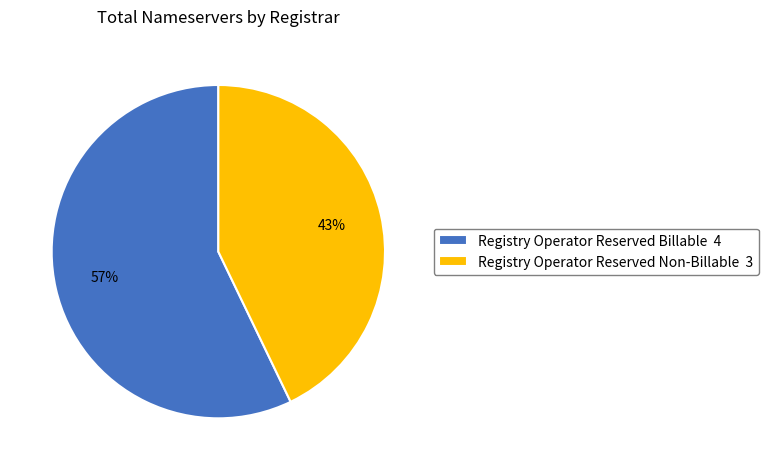

Is there any slice that represents more than half of the pie?

Yes